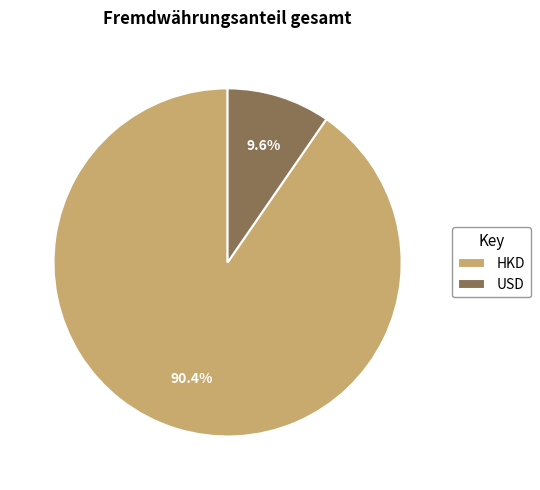

Rank the categories by value from highest to lowest.

HKD, USD